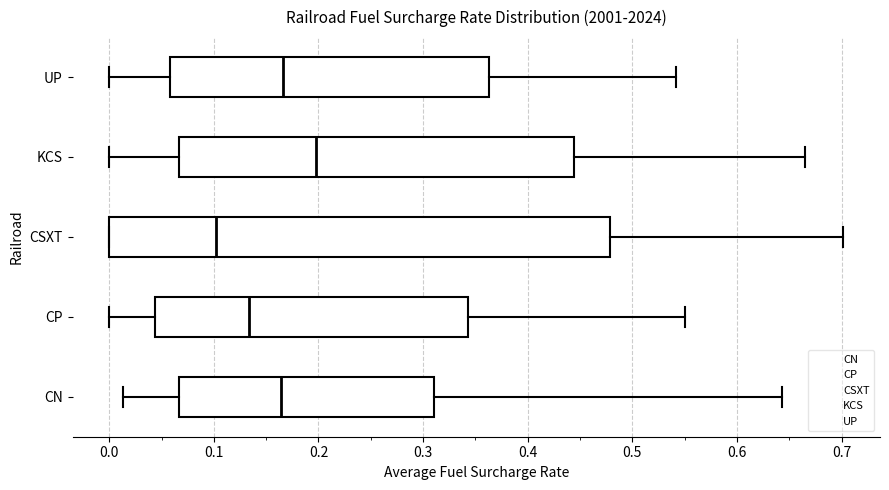

Where is the left edge of the box for UP on the x-axis? The values are not printed on the chart, so give them approximately, as read against the axis.

0.06